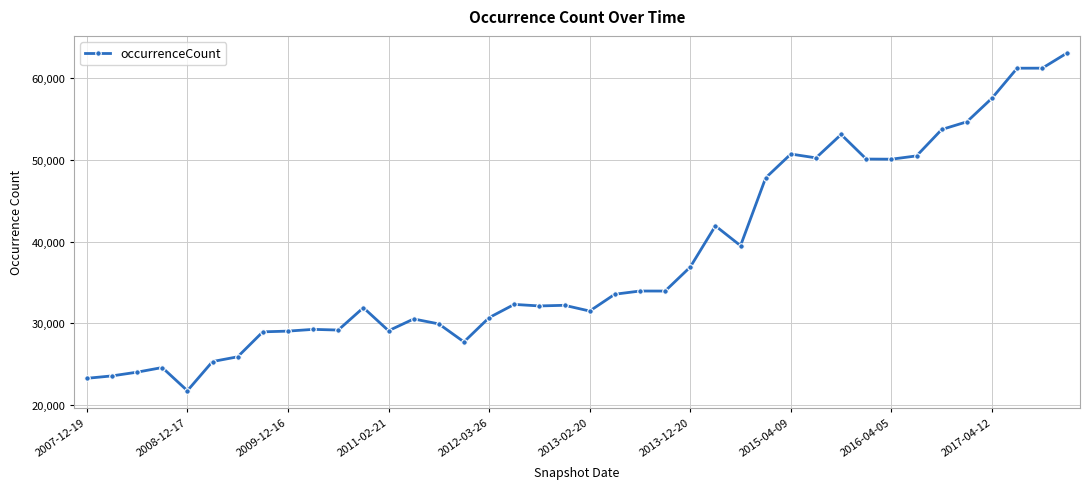

What is the maximum value shown in the chart?

63094